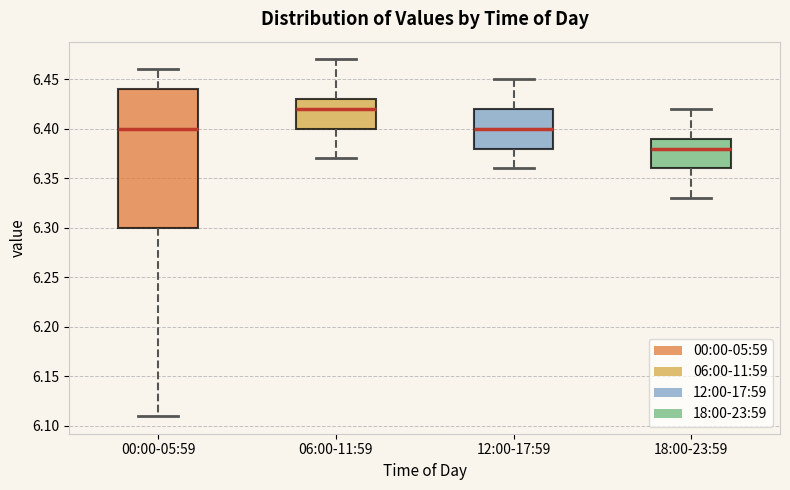

Comparing the boxes themselves (not the whiskers), which one is the tallest?

00:00-05:59